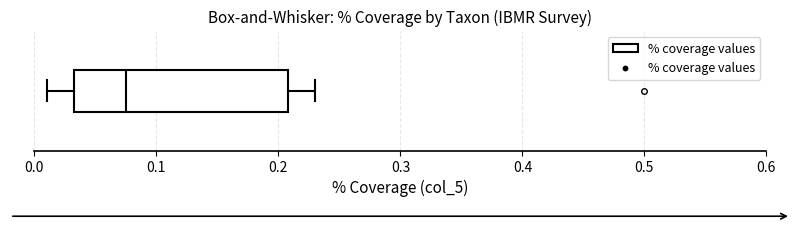

Where does the right whisker of the box end on the x-axis? The values are not printed on the chart, so give them approximately, as read against the axis.

0.23